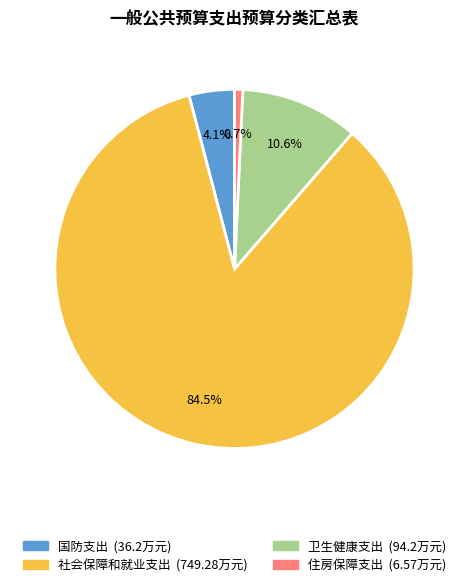

What is the smallest slice in the pie chart?

住房保障支出